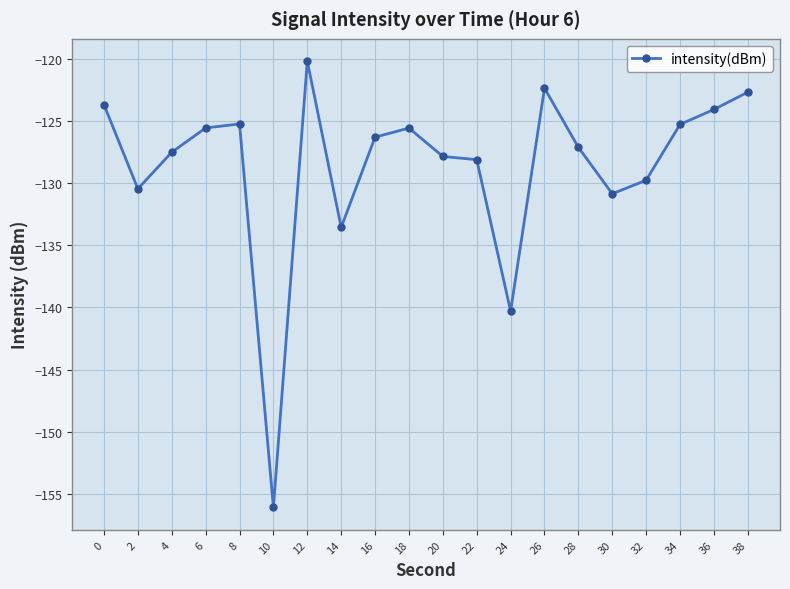

What is the sum of all values?

-2572.5